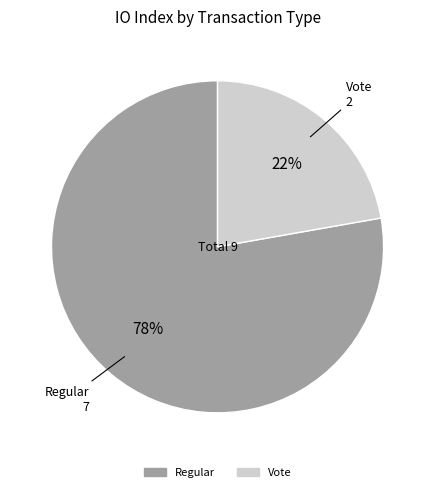

True or false: Vote accounts for 22% of the total.

True